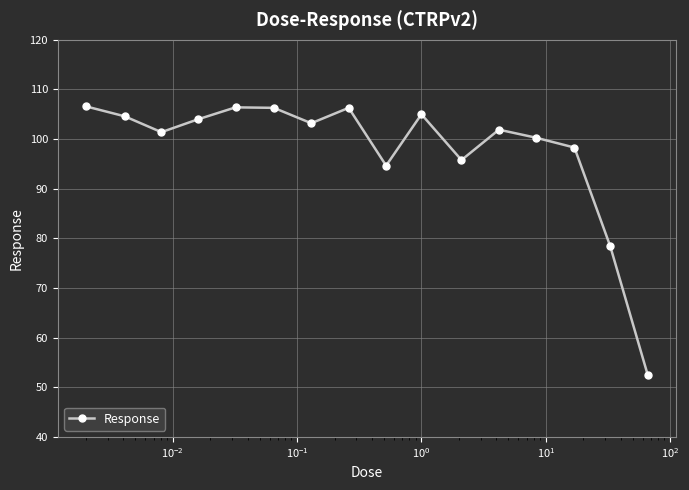

What is the smallest value displayed?

52.5